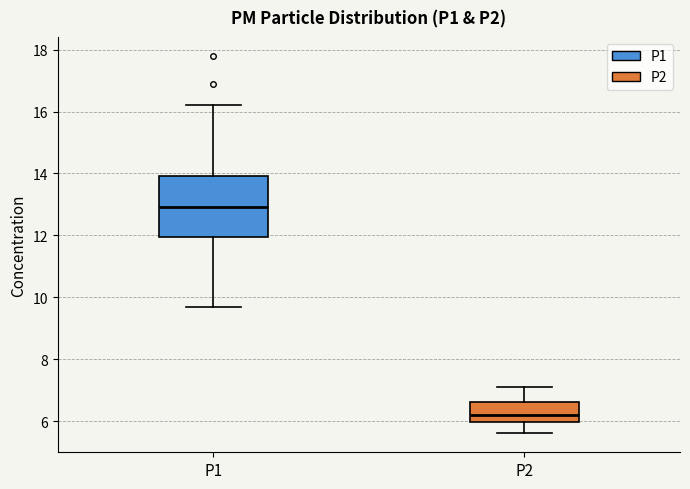

Which box has the highest median line?

P1